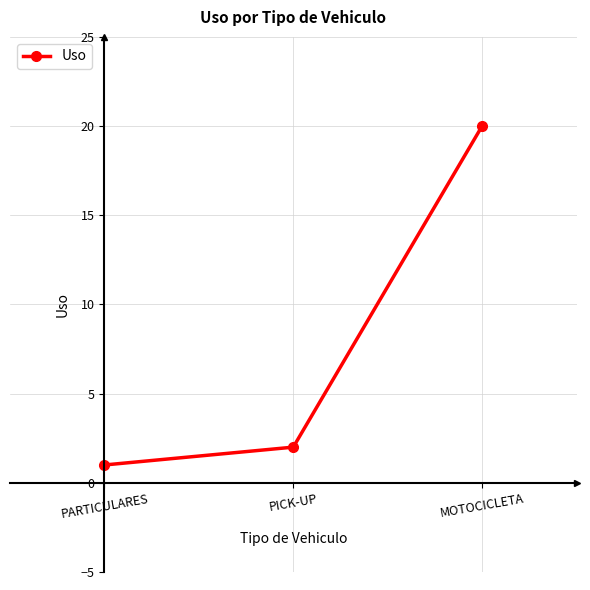

What is the approximate value at MOTOCICLETA?

20